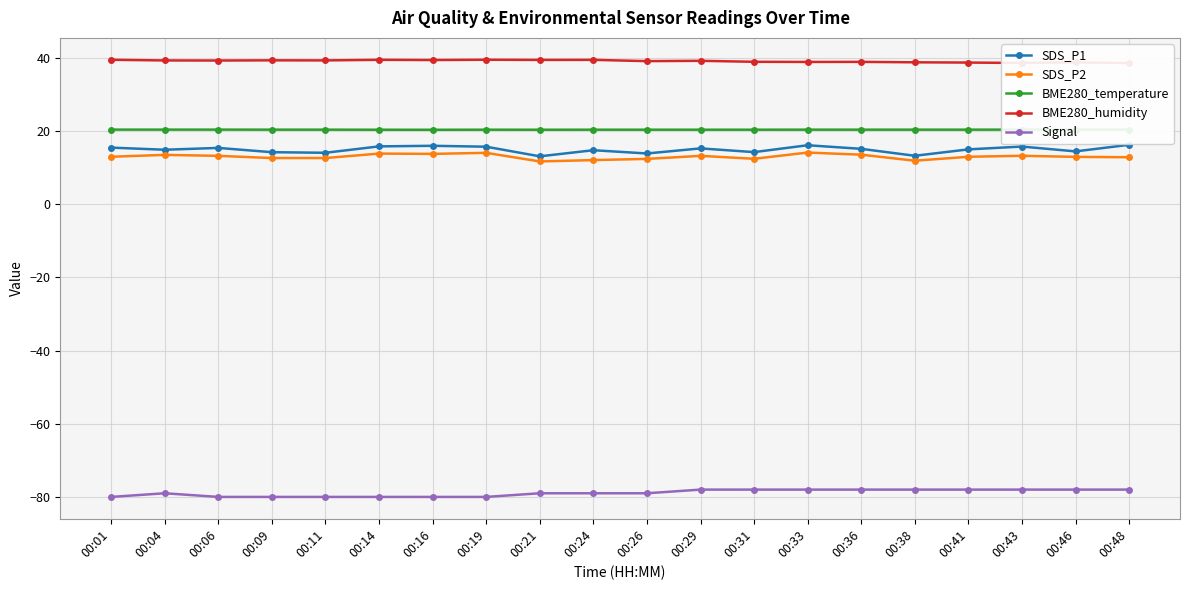

True or false: SDS_P1 has more than 0 points higher than both neighbors.

True